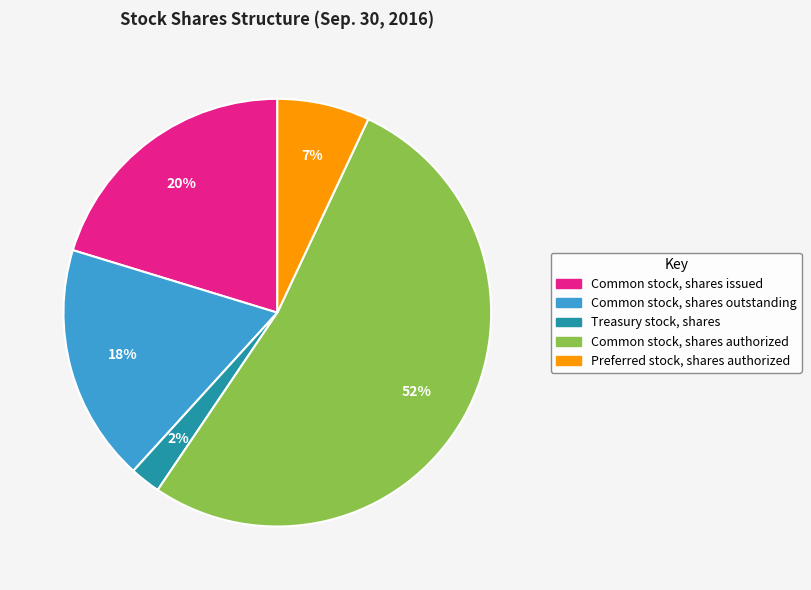

To the nearest percent, what portion does Preferred stock, shares authorized represent?

7%